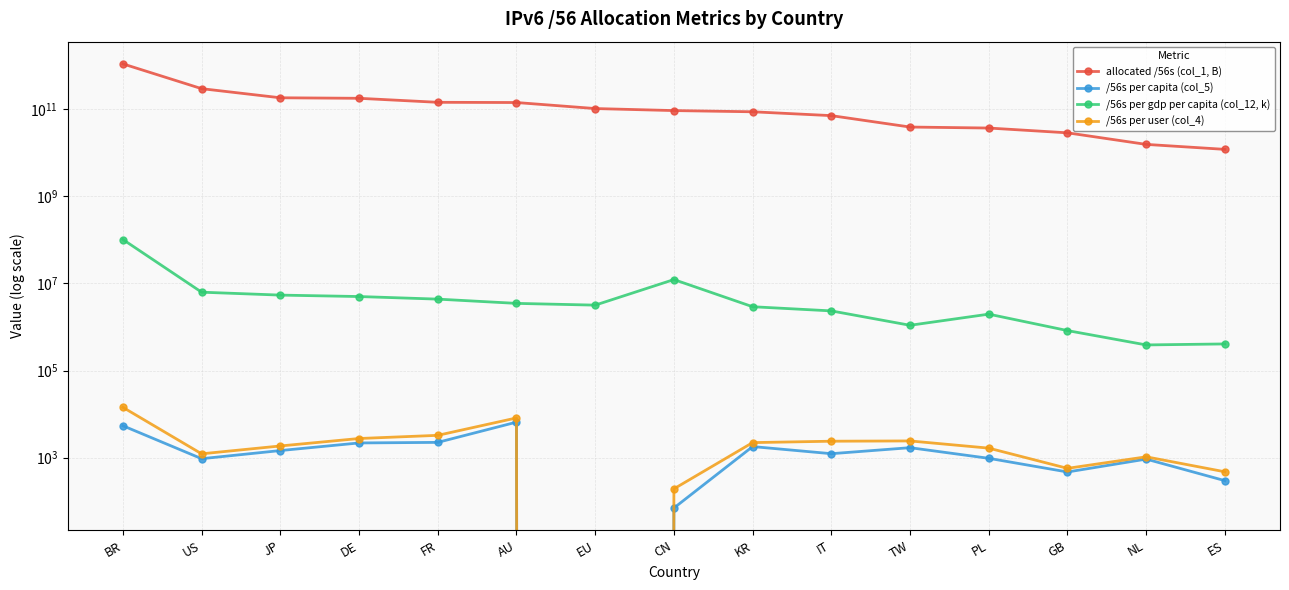

True or false: /56s per user (col_4) and /56s per capita (col_5) intersect in this chart.

False